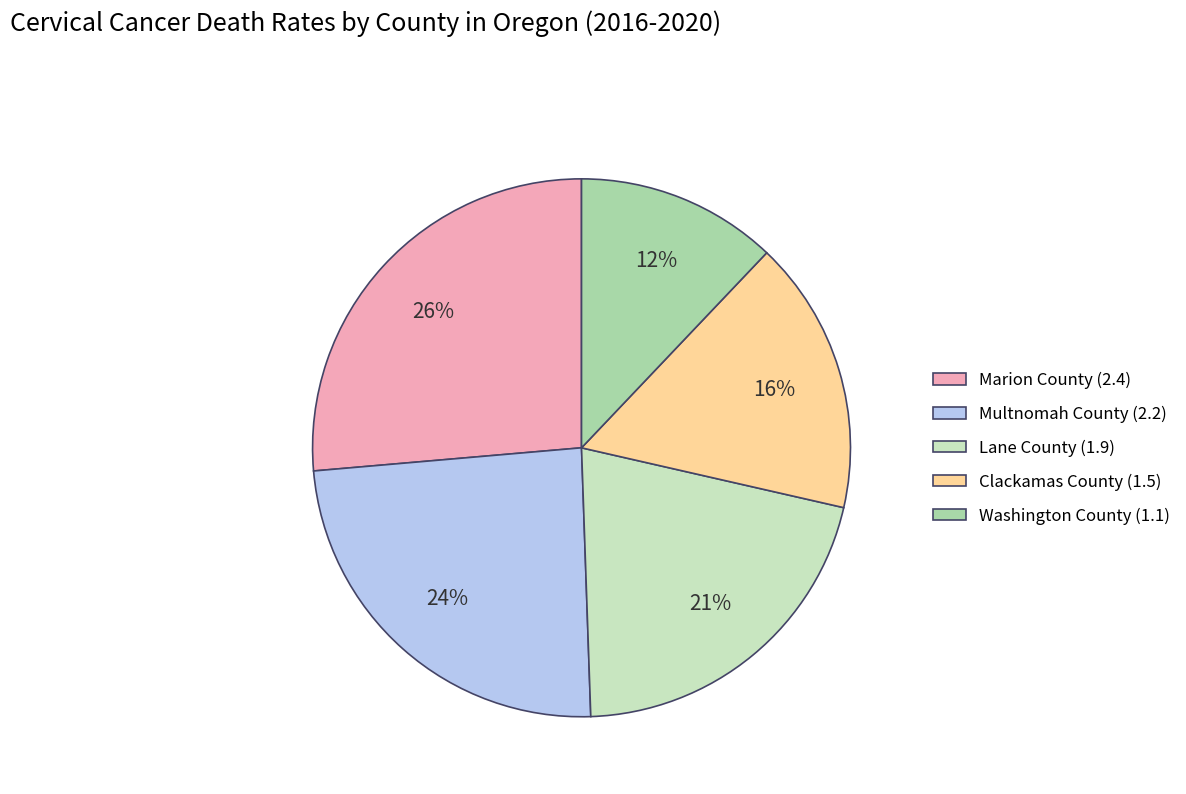

To the nearest percent, what is the difference between the largest and smallest slice percentages?

14%